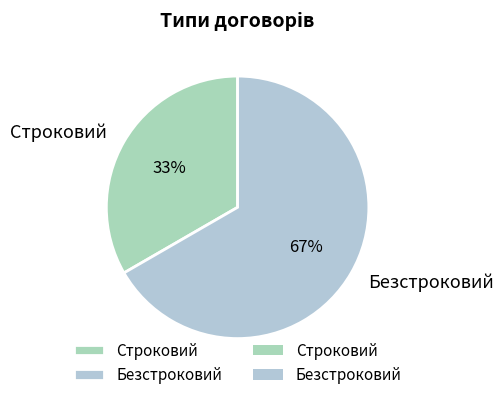

To the nearest percent, what is the average slice percentage?

50%